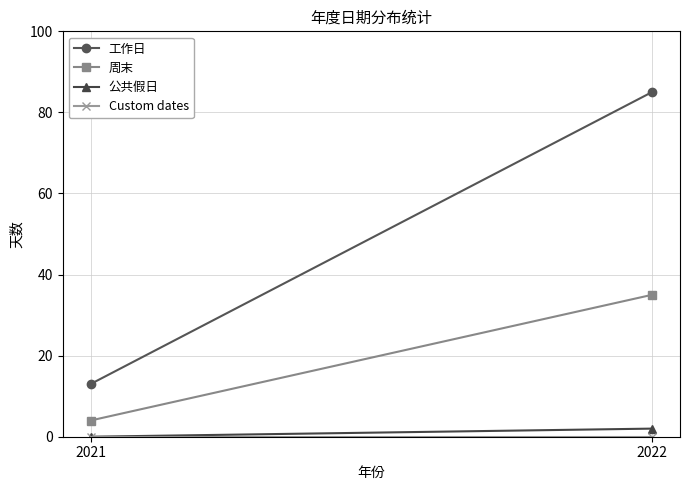

What is the difference between the maximum and minimum values in the 工作日 series?

72